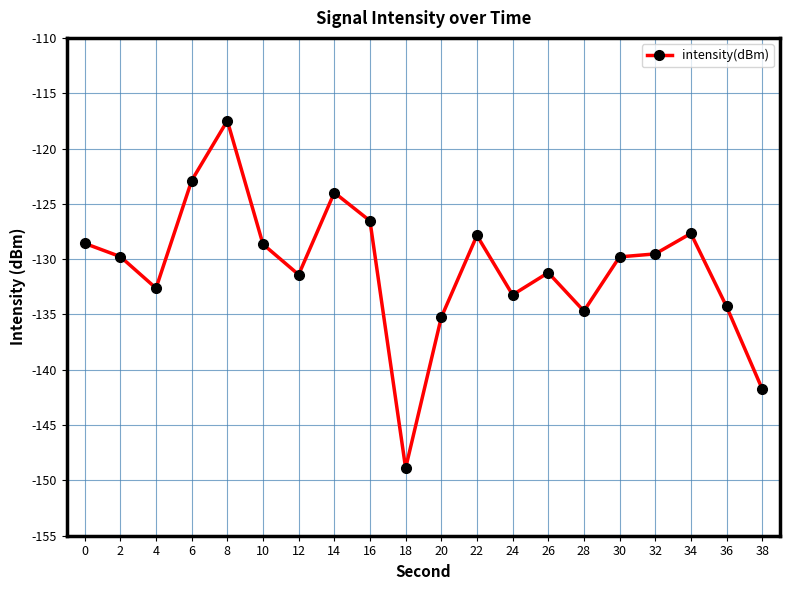

What is the change in value from 8 to 12?

-13.9